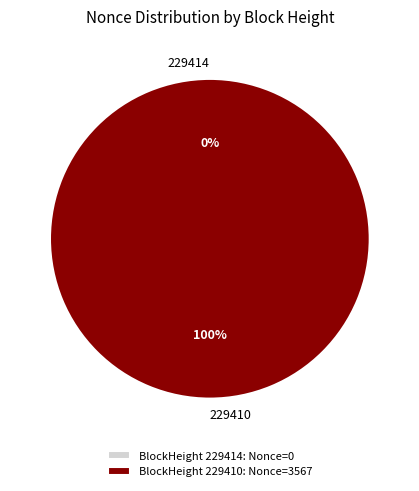

To the nearest percent, what is the difference between the 229410 and 229414 slice percentages?

100%